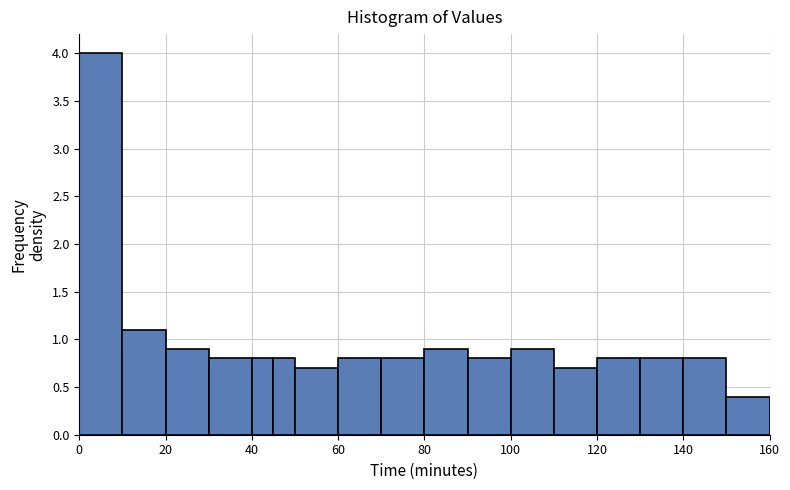

Around what value on the x-axis is the tallest bar? Give the approximate position of its centre, as read against the axis.

6